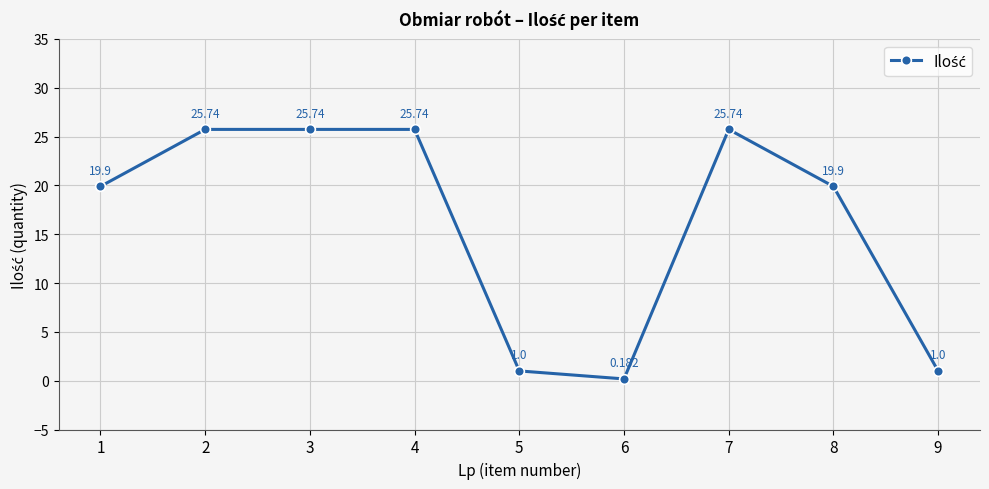

Count the number of values greater than 19.

6